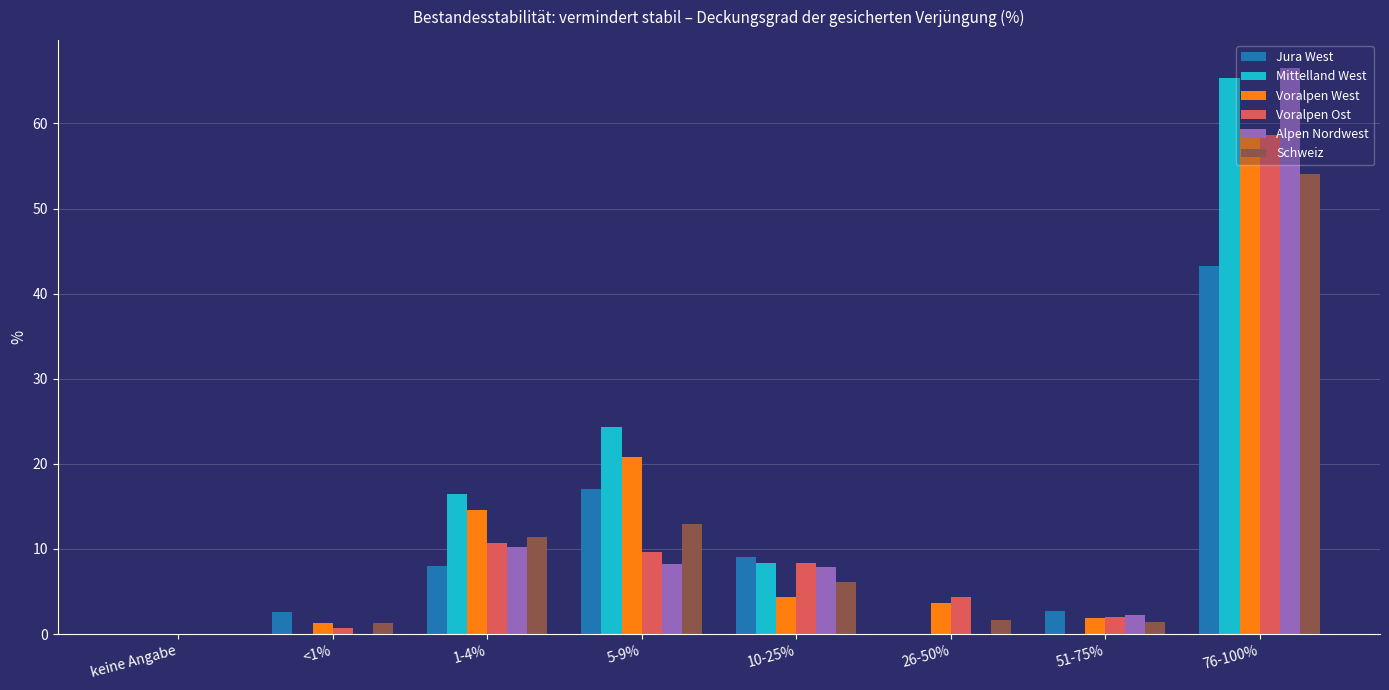

What is the total value across all series at 26-50%?

9.7